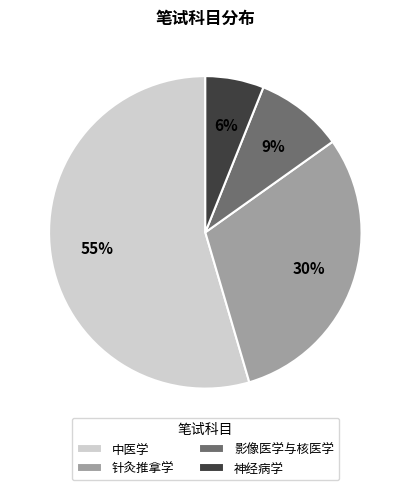

Which slice is the smallest?

神经病学